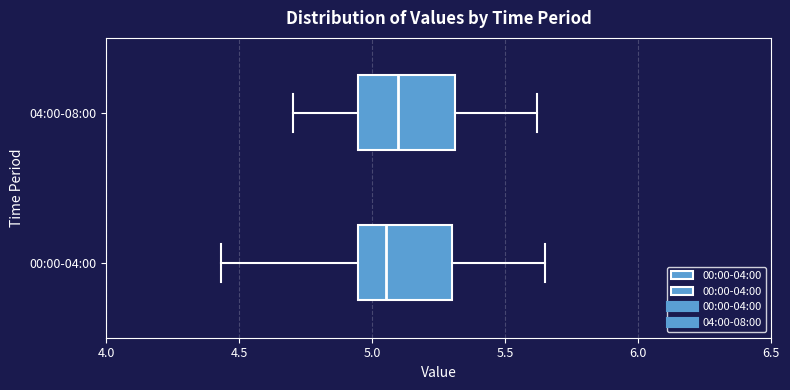

Where is the right edge of the box for 04:00-08:00 on the x-axis? The values are not printed on the chart, so give them approximately, as read against the axis.

5.30